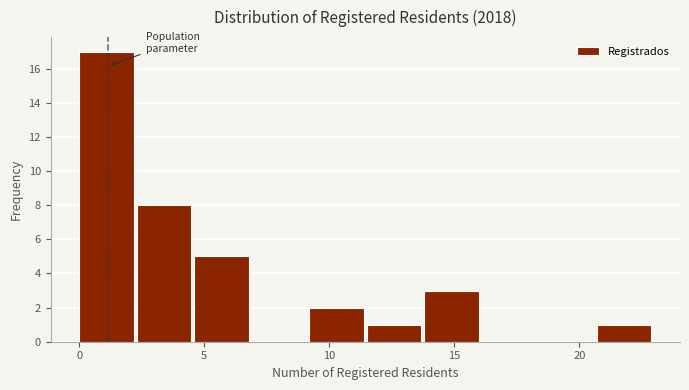

Reading left to right, list every bar in this chart as the range it spans on the x-axis followed by its height. Neither the bar edges nor the heights are printed on the chart, so give them approximately, as read against the axes.

0.0 to 2.3: 17
2.3 to 4.6: 8
4.6 to 6.9: 5
6.9 to 9.2: 0
9.2 to 11.5: 2
11.5 to 13.8: 1
13.8 to 16.1: 3
16.1 to 18.4: 0
18.4 to 20.7: 0
20.7 to 23.0: 1